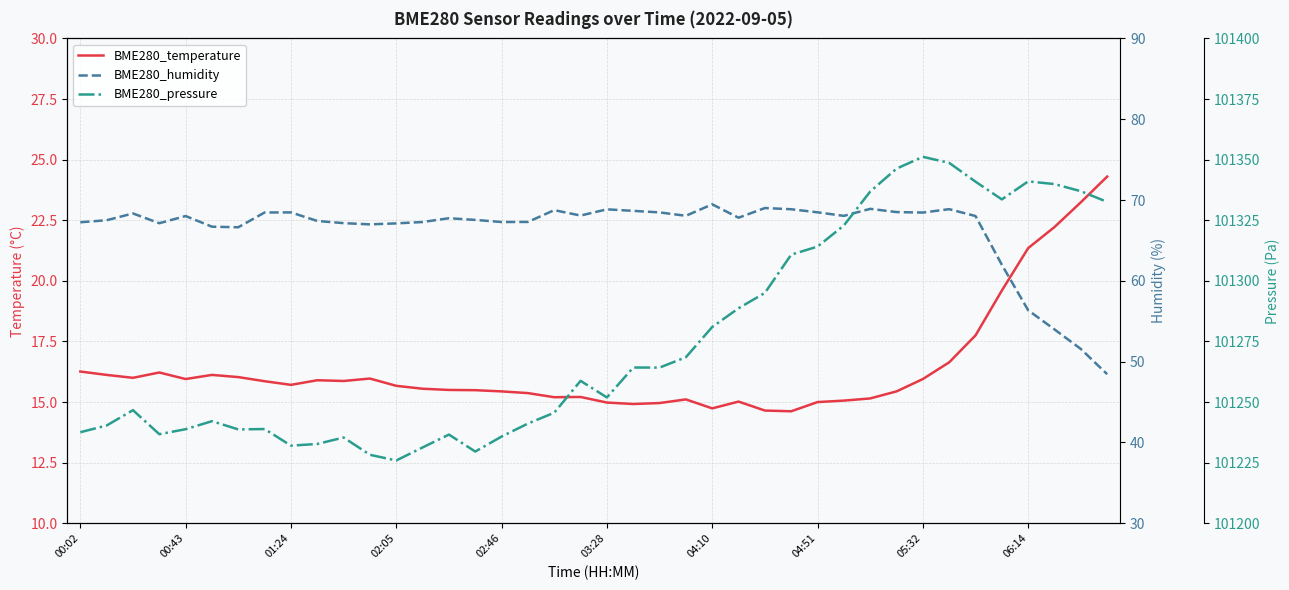

True or false: BME280_temperature and BME280_pressure cross at least once.

False